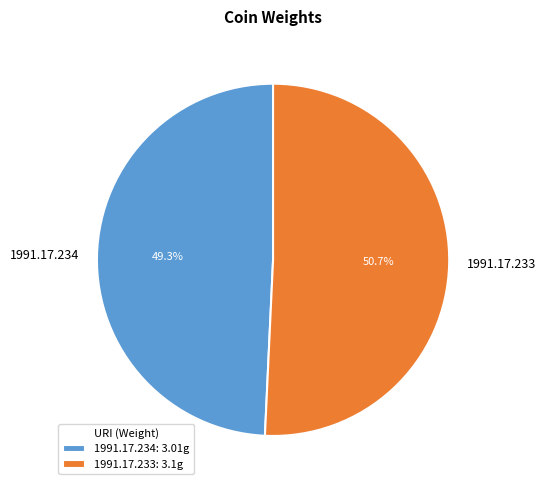

Which category has the smallest portion of the pie?

1991.17.234